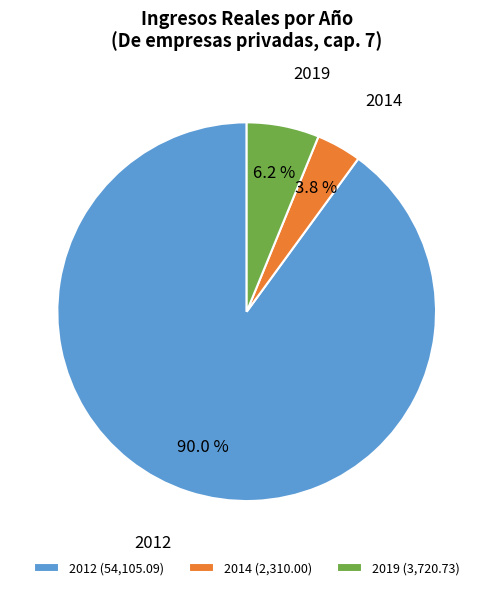

Rank the categories by value from lowest to highest.

2014, 2019, 2012